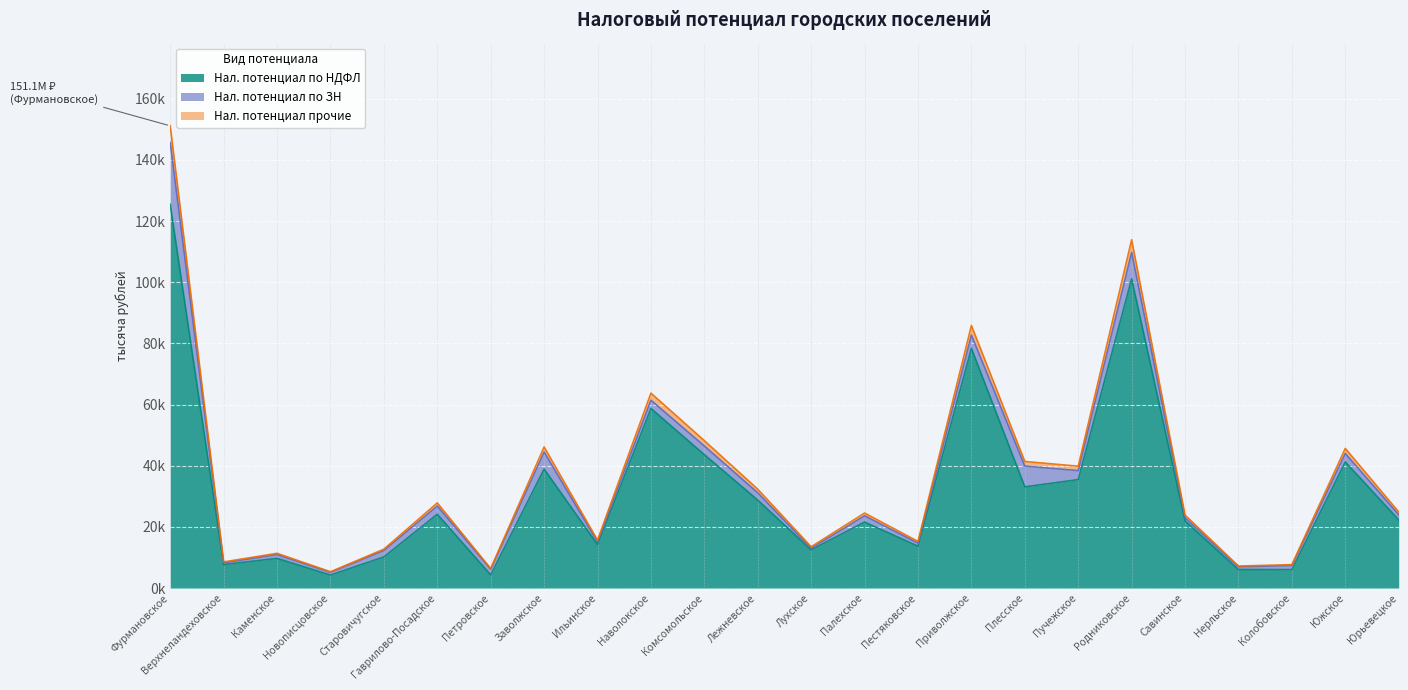

What is the label of the 4th point from the left?

Новописцовское